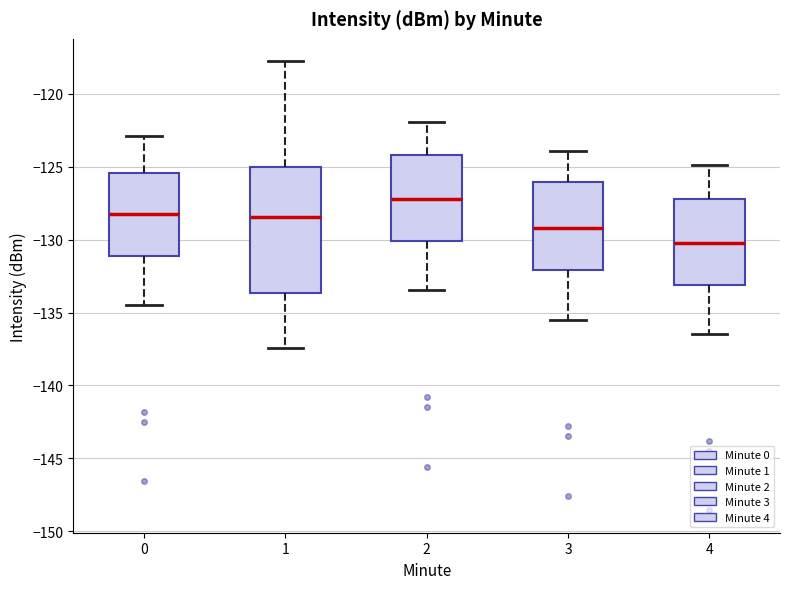

Which box has the lowest median line?

4